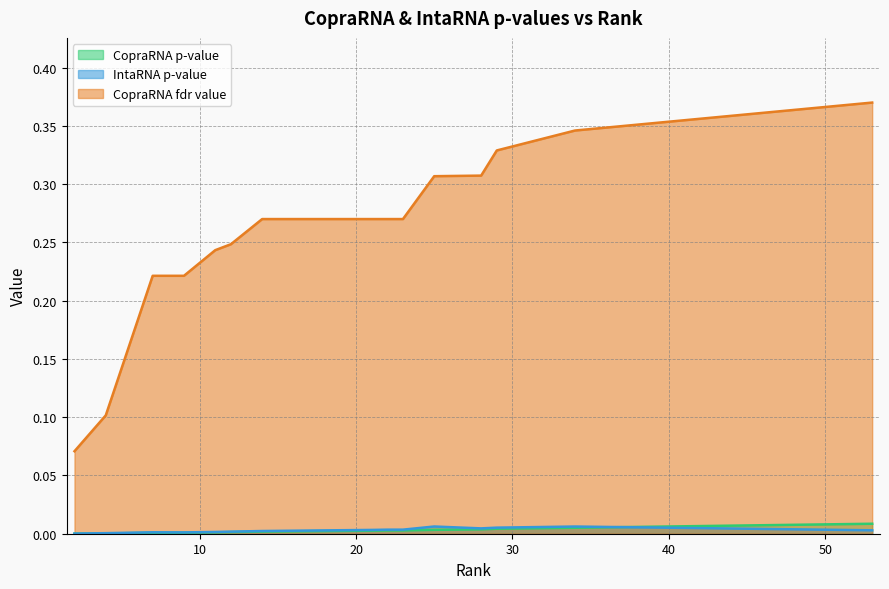

Does the chart display data point markers on the line(s)?

No